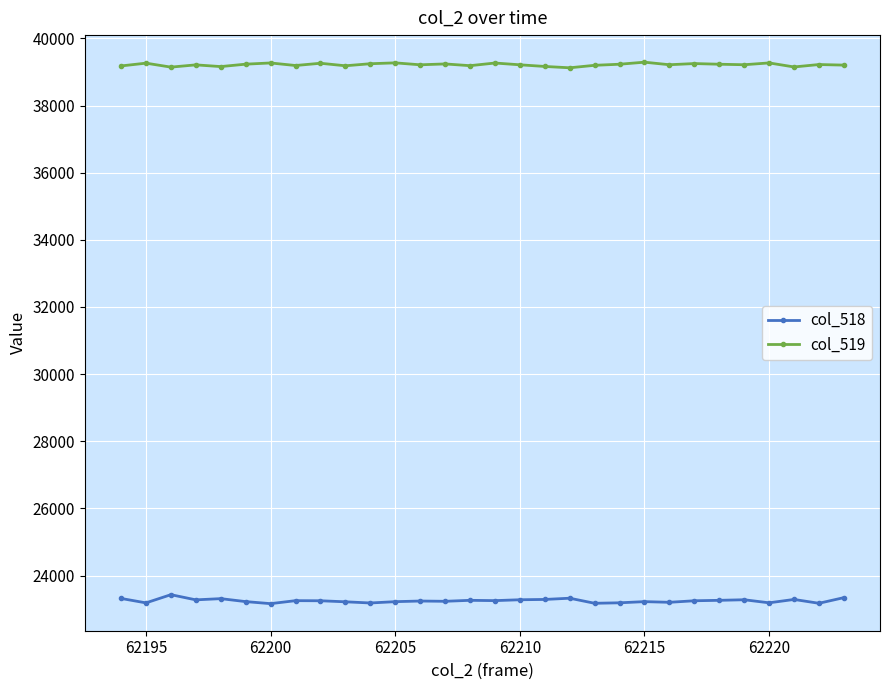

What is the value of the col_518 point at the 2nd from the left?

23187